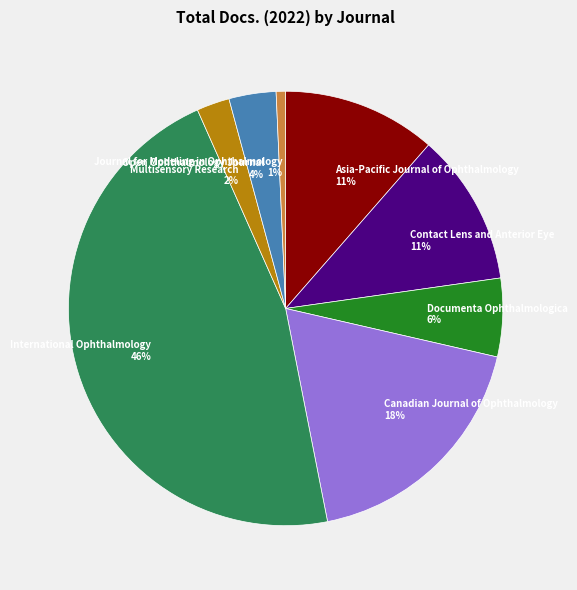

Which slice is the smallest?

Journal for Modeling in Ophthalmology